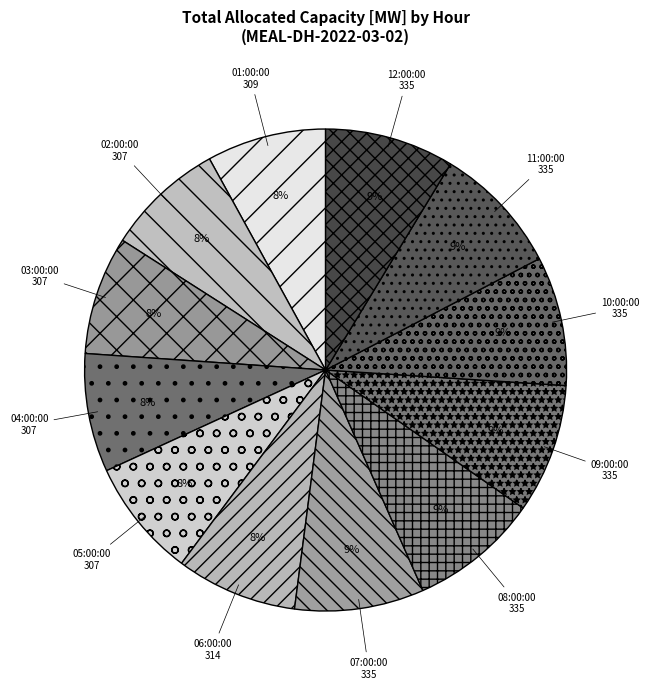

To the nearest percent, what is the average slice percentage?

8%